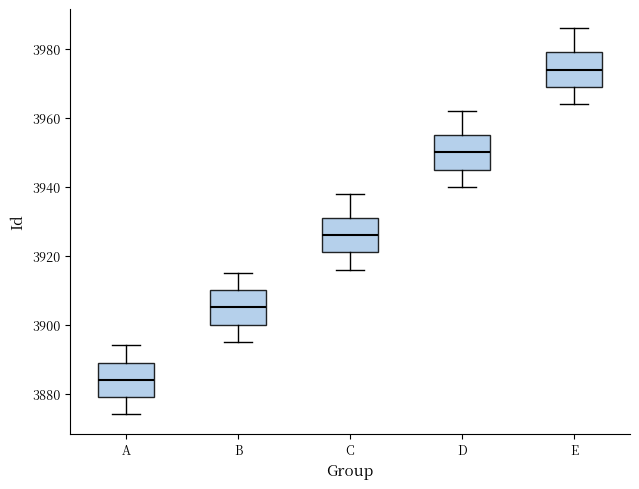

Which box's median line is the lowest?

A